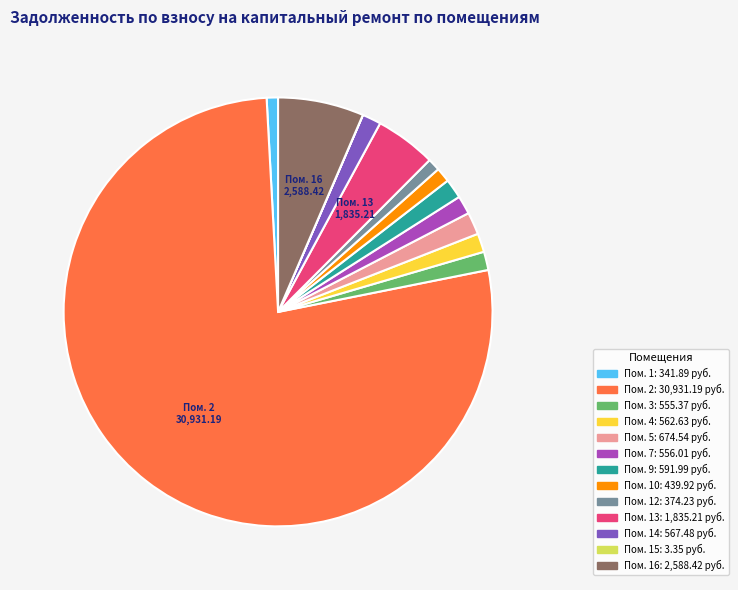

Does any single category account for the majority?

Yes